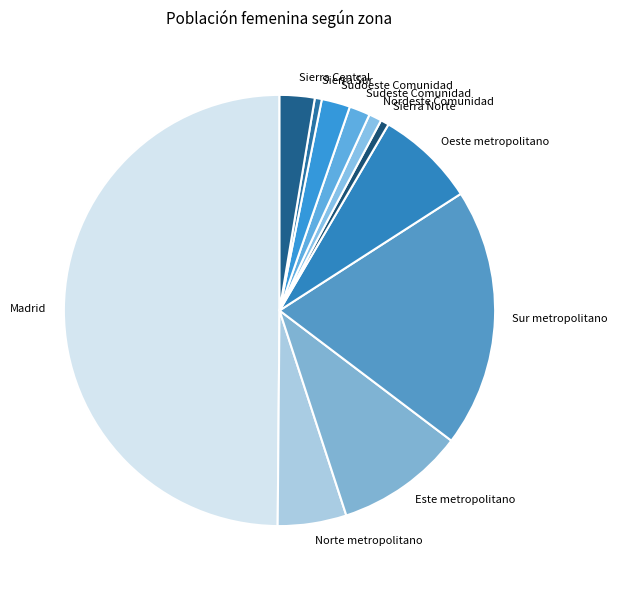

Approximately how many times larger is the value at Madrid compared to Este metropolitano?

5.2